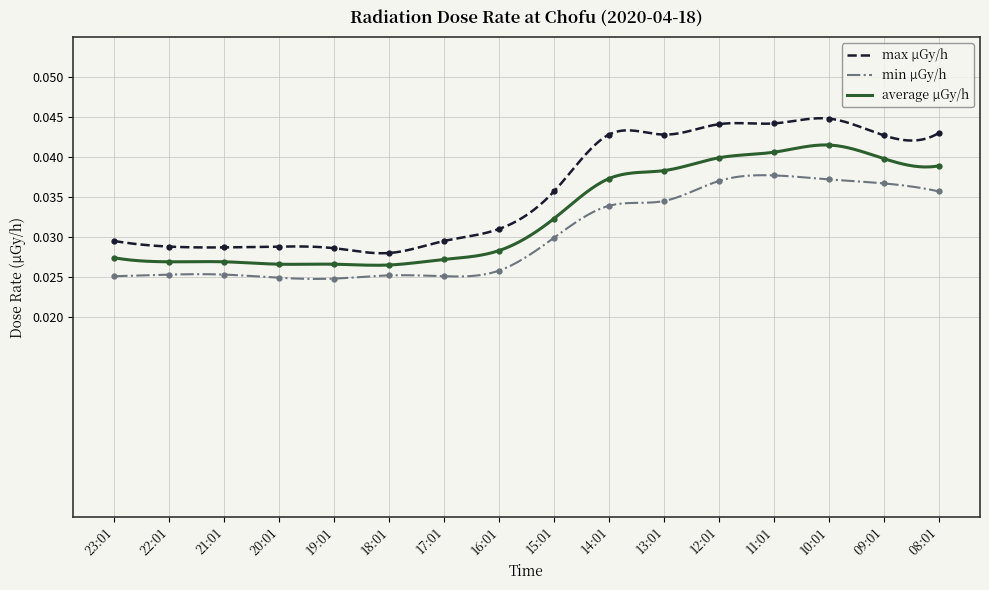

How many min μGy/h values are between 0 and 1?

300